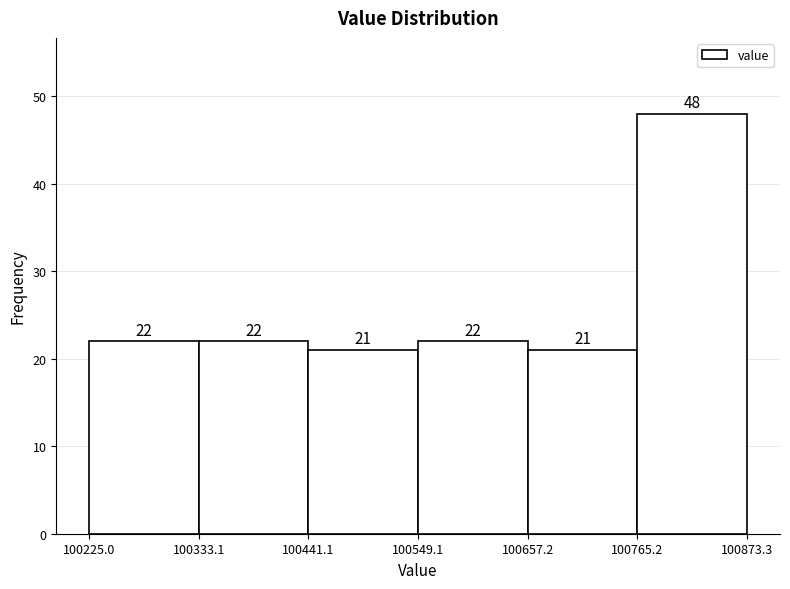

Reading left to right, transcribe this chart: for each bar, give the range it covers on the x-axis and its height.

100225.0 to 100333.1: 22
100333.1 to 100441.1: 22
100441.1 to 100549.1: 21
100549.1 to 100657.2: 22
100657.2 to 100765.2: 21
100765.2 to 100873.3: 48